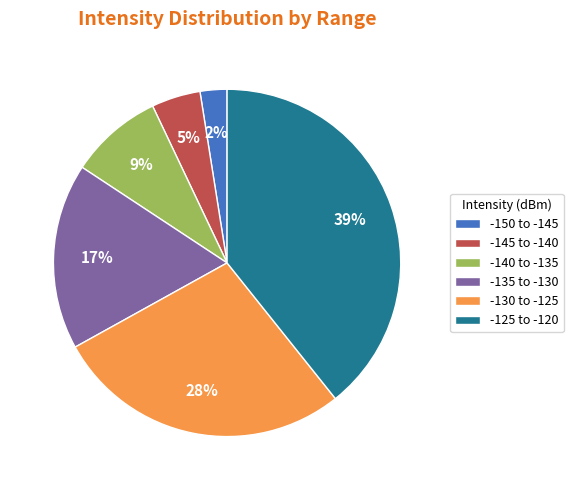

What percentage is the -135 to -130 slice, to the nearest percent?

17%